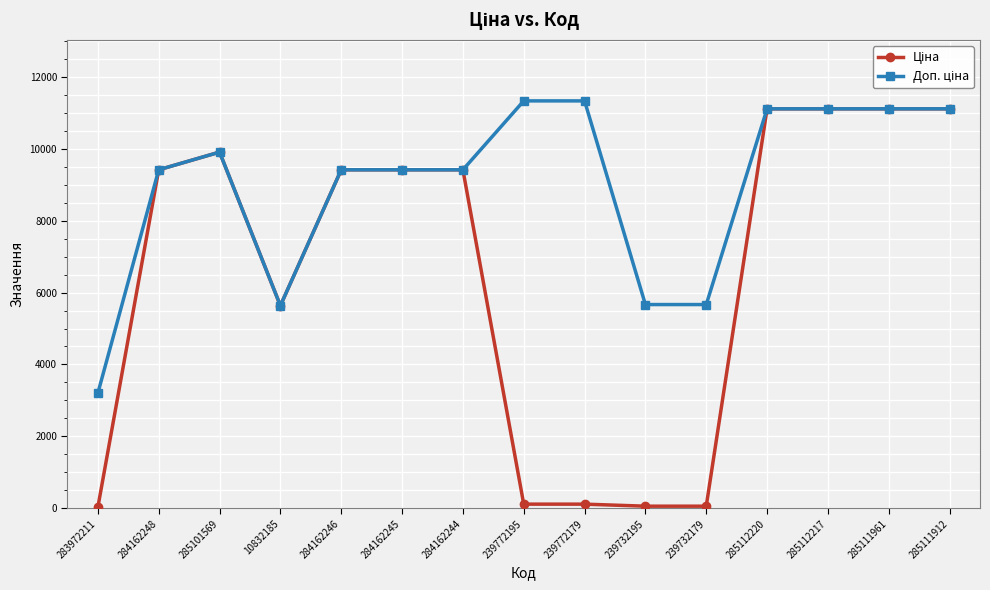

What is the total value across all series at 285111961?

22227.2